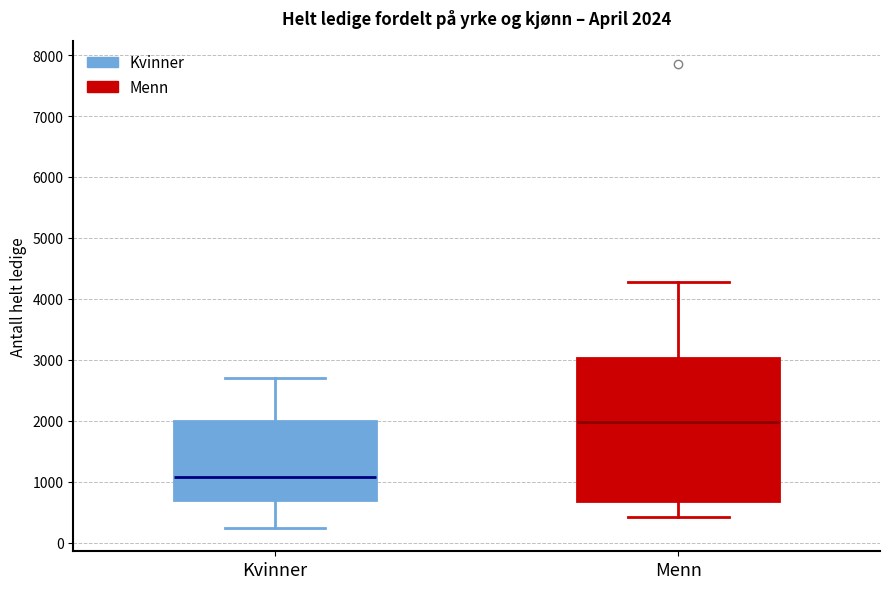

Which box is the tallest, from its lower edge to its upper edge?

Menn